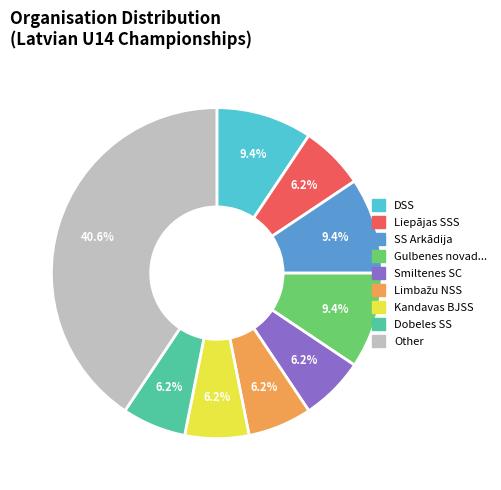

Is there any slice that represents more than half of the pie?

No